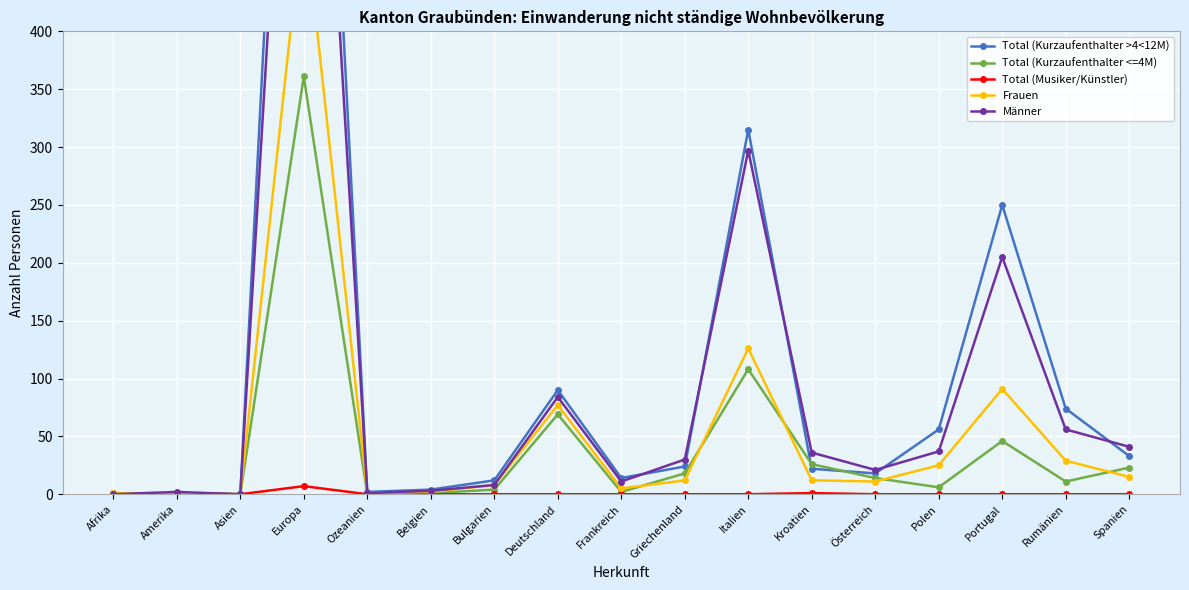

What is the sum of all Total (Kurzaufenthalter <=4M) values?

690